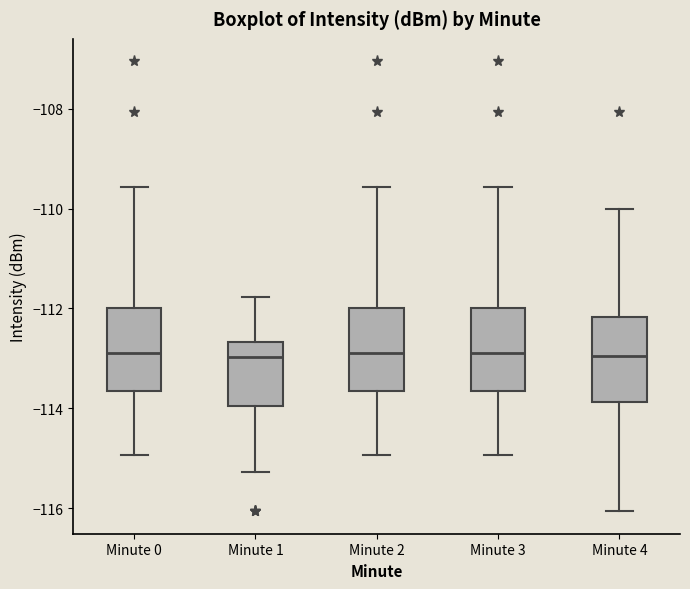

Reading left to right, read every box against the y-axis: the position of its median line, the range the box covers, and the ends of its whiskers. The values are not printed on the chart, so give them approximately, as read against the axis.

Minute 0: median -112.8, box -113.6 to -112.0, whiskers -115.0 to -109.6
Minute 1: median -113.0, box -114.0 to -112.6, whiskers -115.2 to -111.8
Minute 2: median -112.8, box -113.6 to -112.0, whiskers -115.0 to -109.6
Minute 3: median -112.8, box -113.6 to -112.0, whiskers -115.0 to -109.6
Minute 4: median -113.0, box -113.8 to -112.2, whiskers -116.0 to -110.0